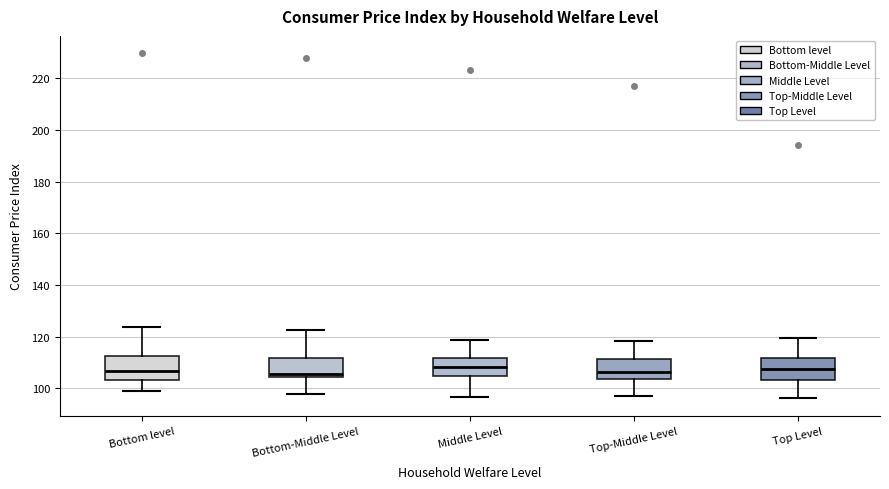

Reading left to right, read every box against the y-axis: the position of its median line, the range the box covers, and the ends of its whiskers. The values are not printed on the chart, so give them approximately, as read against the axis.

Bottom level: median 106, box 104 to 112, whiskers 98 to 124
Bottom-Middle Level: median 106, box 104 to 112, whiskers 98 to 122
Middle Level: median 108, box 104 to 112, whiskers 96 to 118
Top-Middle Level: median 106, box 104 to 112, whiskers 98 to 118
Top Level: median 108, box 104 to 112, whiskers 96 to 120